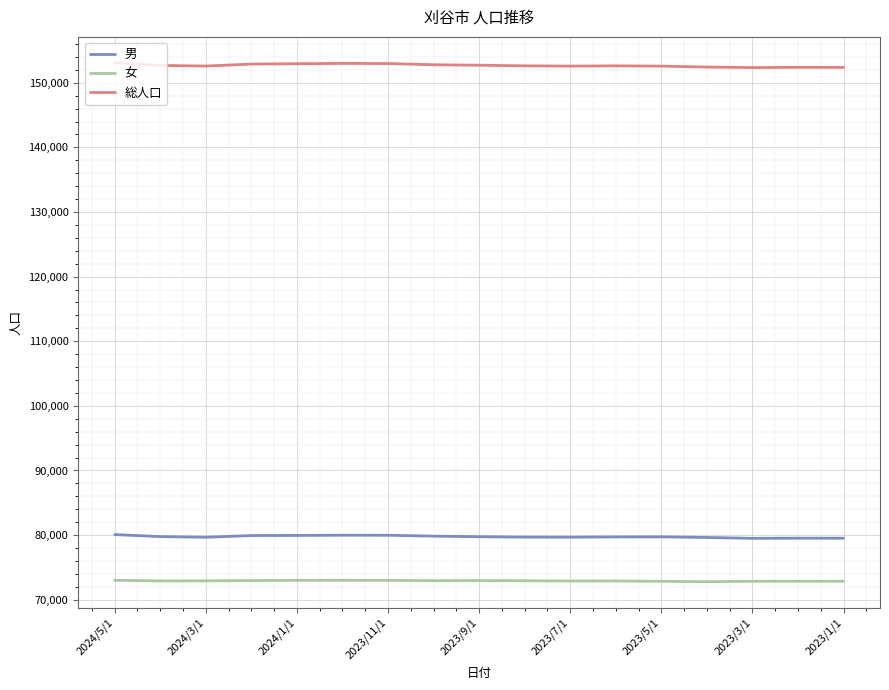

List the series in order of their peak value, highest first.

総人口, 男, 女